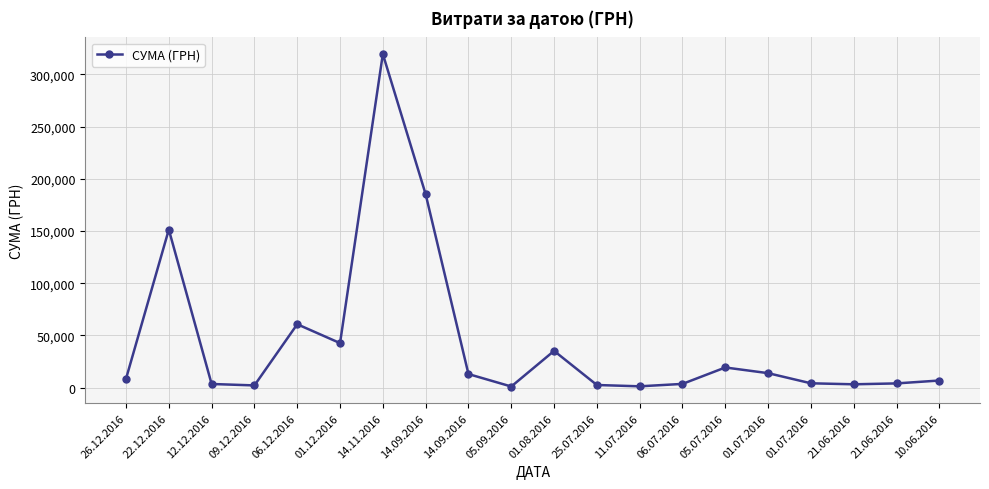

Rank the categories by value from highest to lowest.

14.11.2016, 14.09.2016, 22.12.2016, 06.12.2016, 01.12.2016, 01.08.2016, 05.07.2016, 01.07.2016, 14.09.2016, 26.12.2016, 10.06.2016, 01.07.2016, 21.06.2016, 06.07.2016, 12.12.2016, 21.06.2016, 25.07.2016, 09.12.2016, 11.07.2016, 05.09.2016